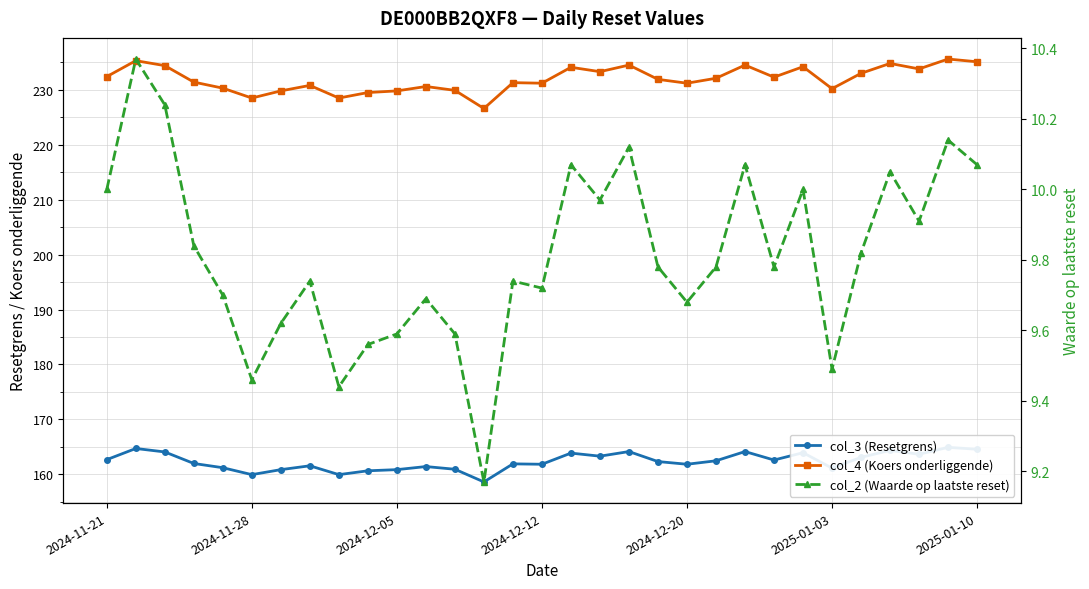

At which label does col_2 (Waarde op laatste reset) reach its minimum?

13